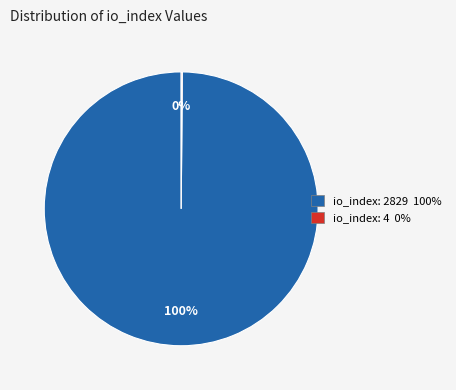

To the nearest percent, what portion does io_index: 2829 100% represent?

100%